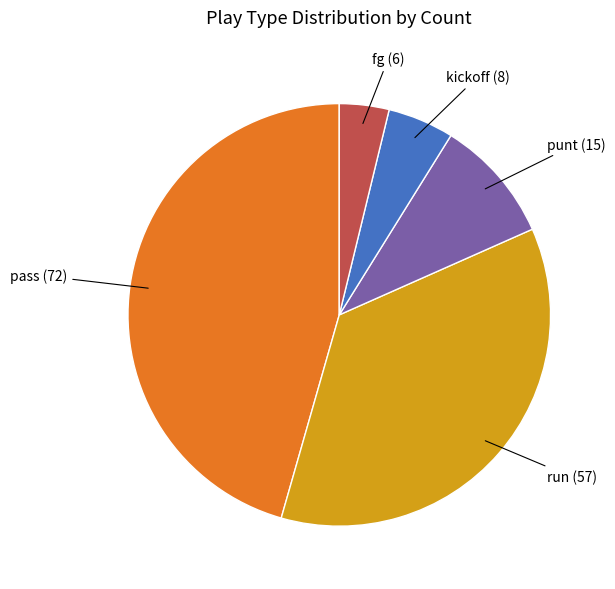

Is there a majority slice in this chart?

No